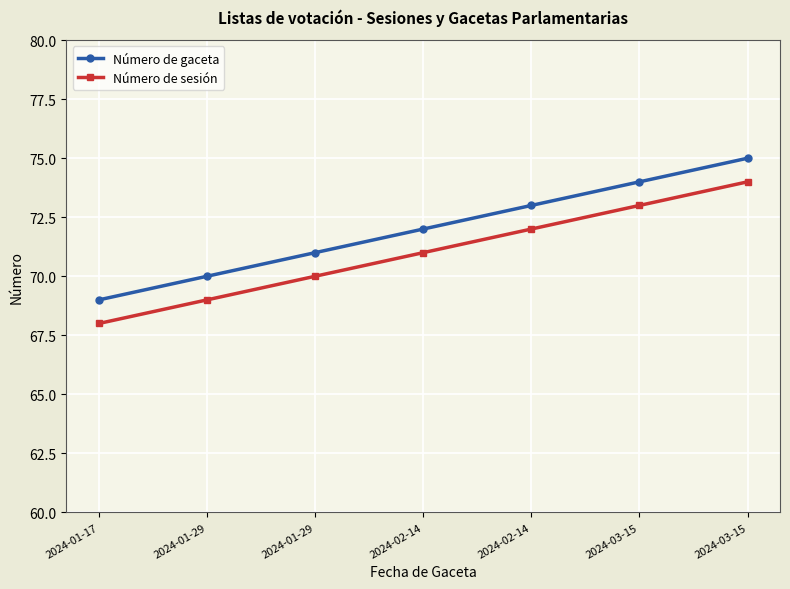

True or false: Número de gaceta and Número de sesión cross at least once.

False